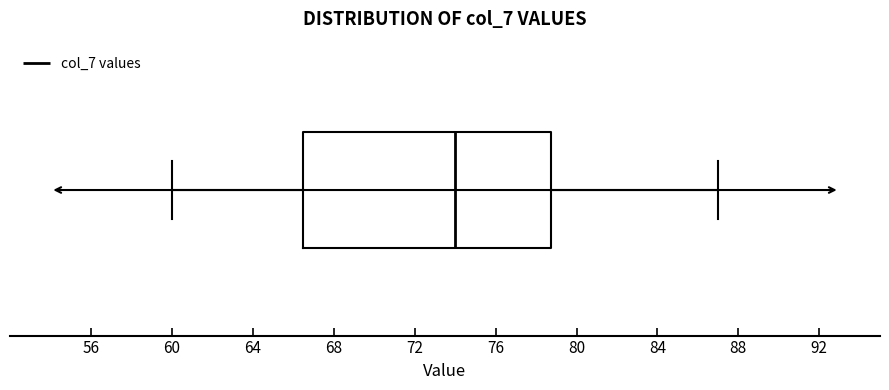

Transcribe this box plot: give where the median line is, the range the box spans, and where the two whiskers end, as read against the x-axis. The values are not printed on the chart, so give them approximately, as read against the axis.

median 74.0, box 66.5 to 79.0, whiskers 60.0 to 87.0